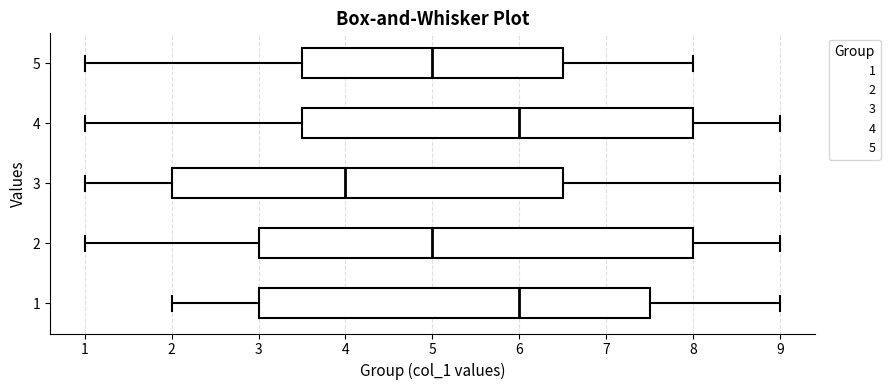

Comparing the boxes themselves (not the whiskers), which one is the widest?

2